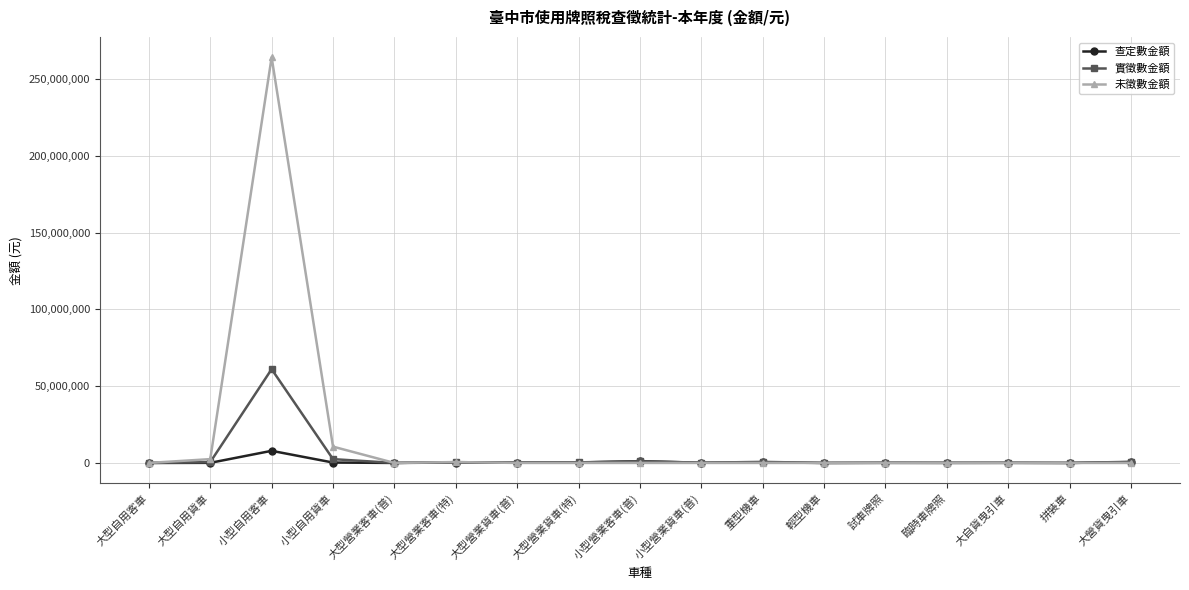

Which series has the largest range (max minus min)?

未徵數金額